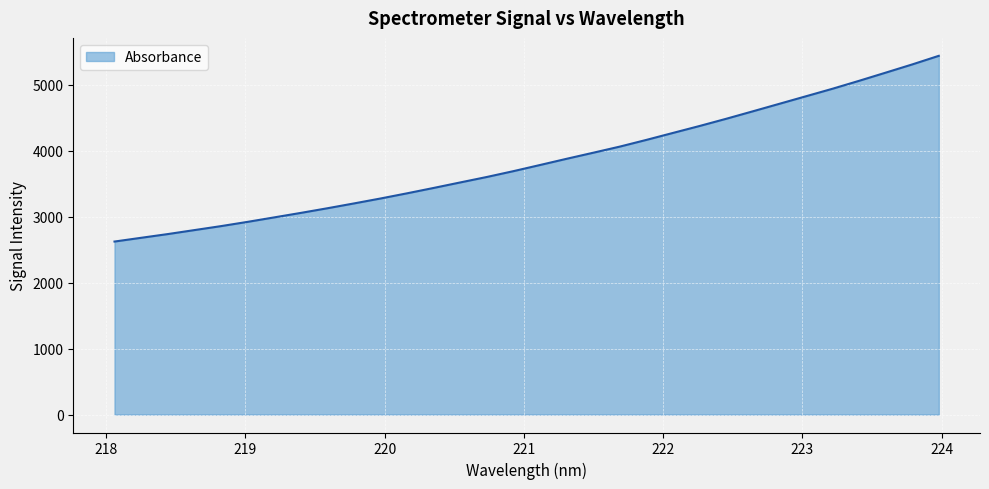

What is the difference between the maximum and minimum values?

2814.4